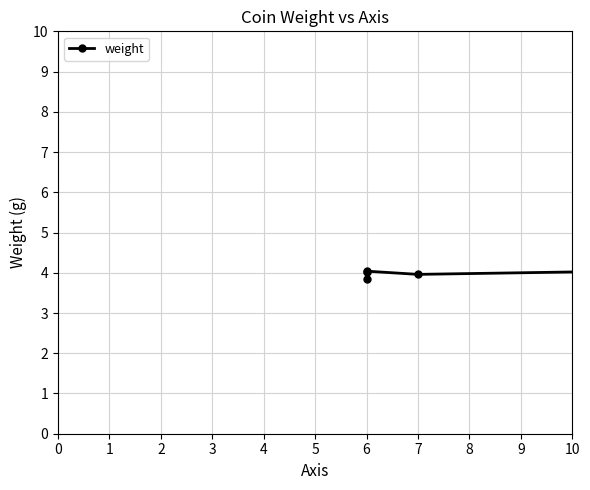

Does the chart display data point markers on the line(s)?

Yes